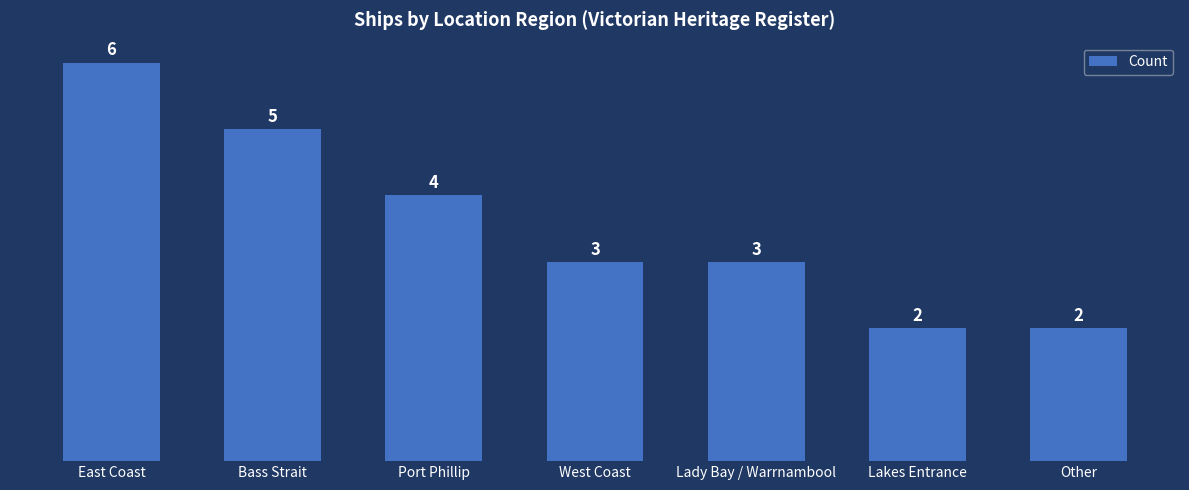

Where does the data first go above 3?

East Coast